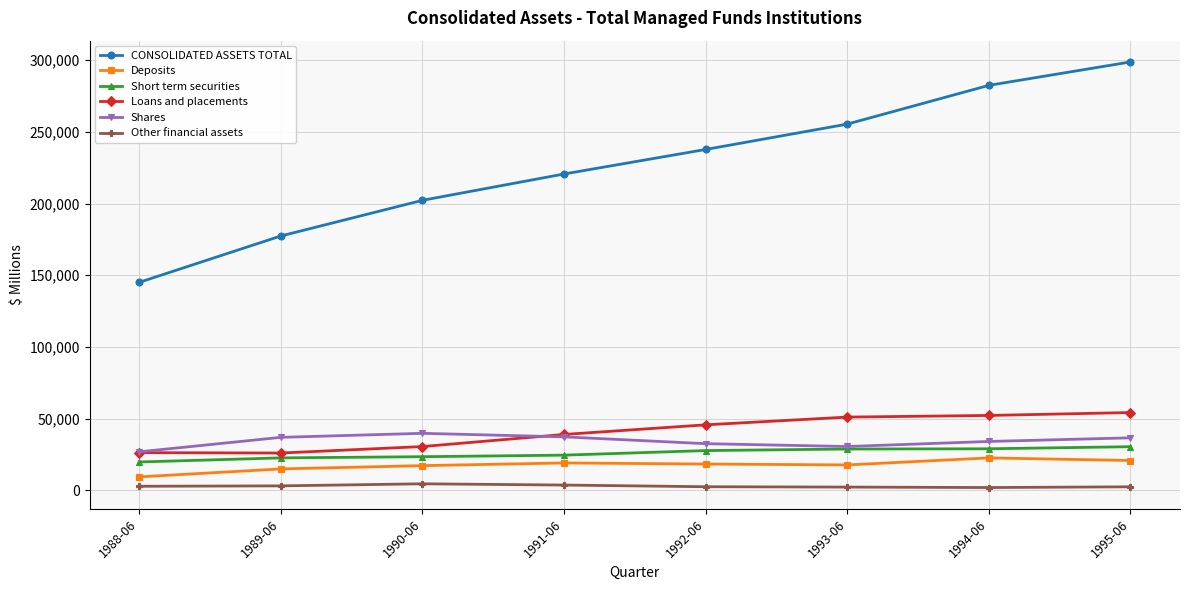

True or false: Shares and Other financial assets intersect in this chart.

False